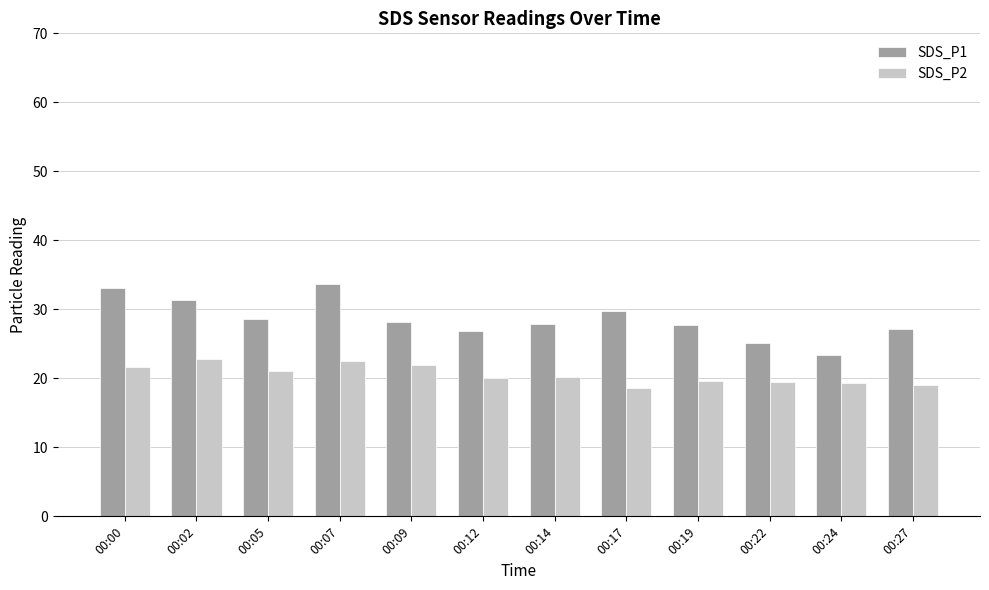

Between 00:02 and 00:22, which series saw the biggest shift?

SDS_P1